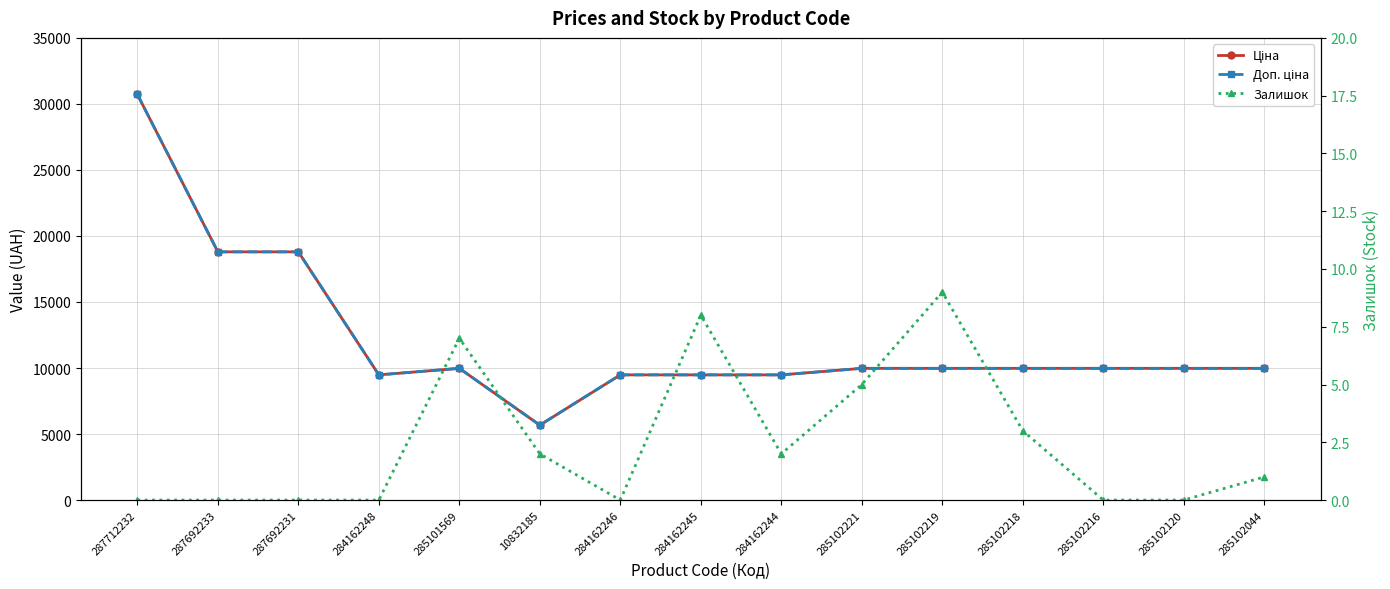

What is the label of the 6th point from the right?

285102221